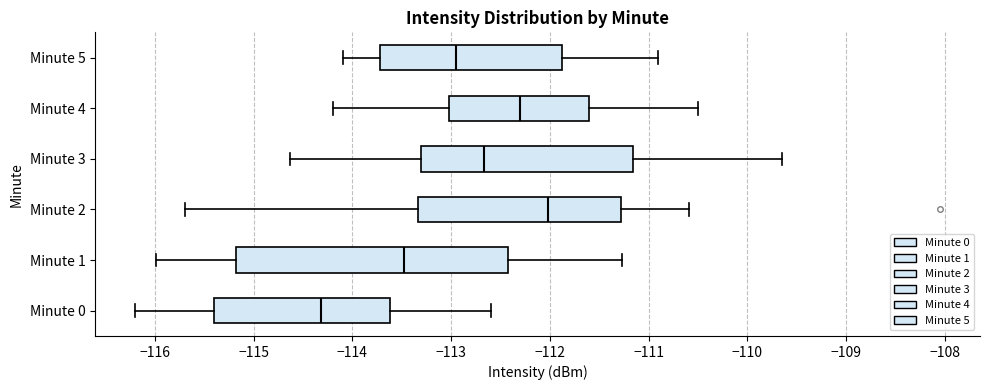

Reading bottom to top, transcribe this box plot: for each box, give where its median line is, the range the box spans, and where its two whiskers end, as read against the x-axis. The values are not printed on the chart, so give them approximately, as read against the axis.

Minute 0: median -114.3, box -115.4 to -113.6, whiskers -116.2 to -112.6
Minute 1: median -113.5, box -115.2 to -112.4, whiskers -116.0 to -111.3
Minute 2: median -112.0, box -113.3 to -111.3, whiskers -115.7 to -110.6
Minute 3: median -112.7, box -113.3 to -111.2, whiskers -114.6 to -109.6
Minute 4: median -112.3, box -113.0 to -111.6, whiskers -114.2 to -110.5
Minute 5: median -112.9, box -113.7 to -111.9, whiskers -114.1 to -110.9